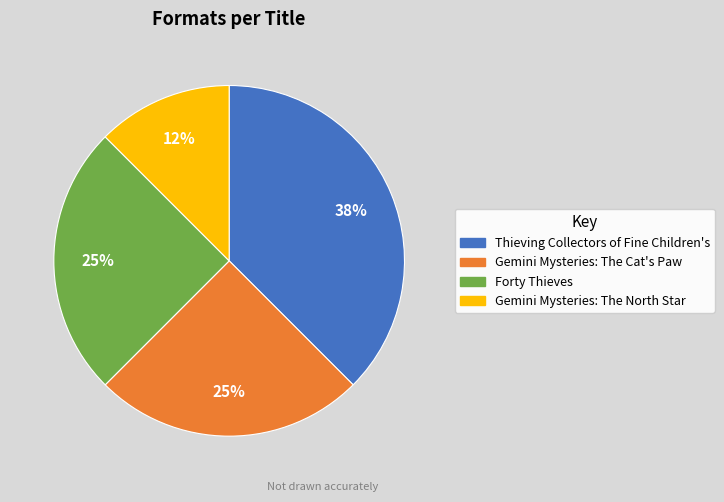

The Thieving Collectors of Fine Children's slice represents 45% of the pie. True or false?

False